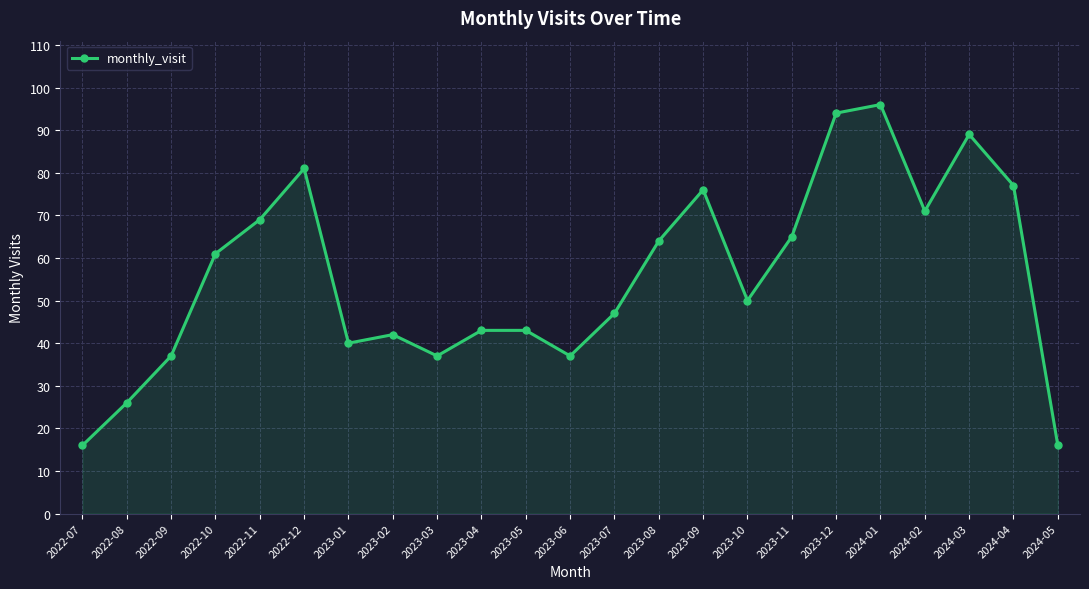

Approximately how many times larger is the value at 2023-12 compared to 2022-10?

1.5